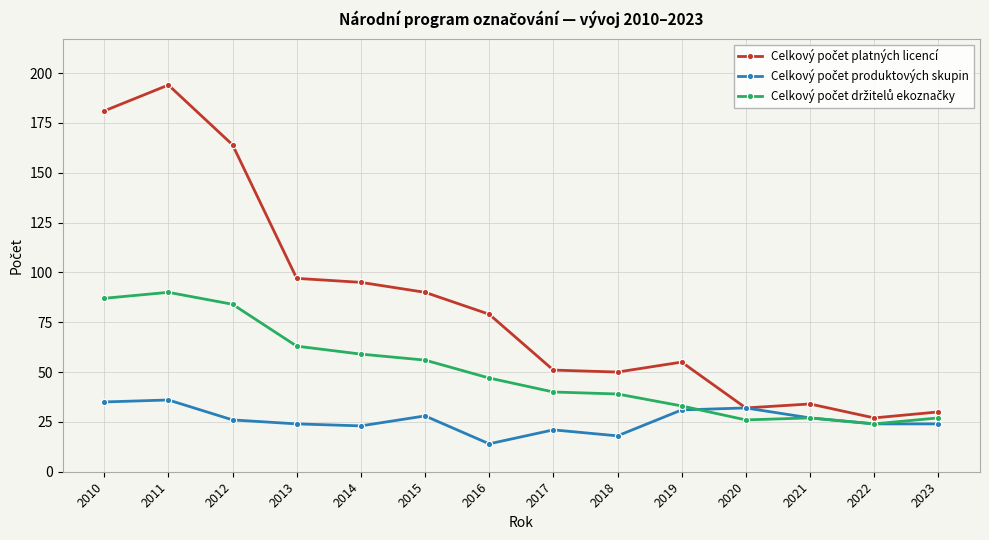

What is the spread (max minus min) of values at 2013?

73